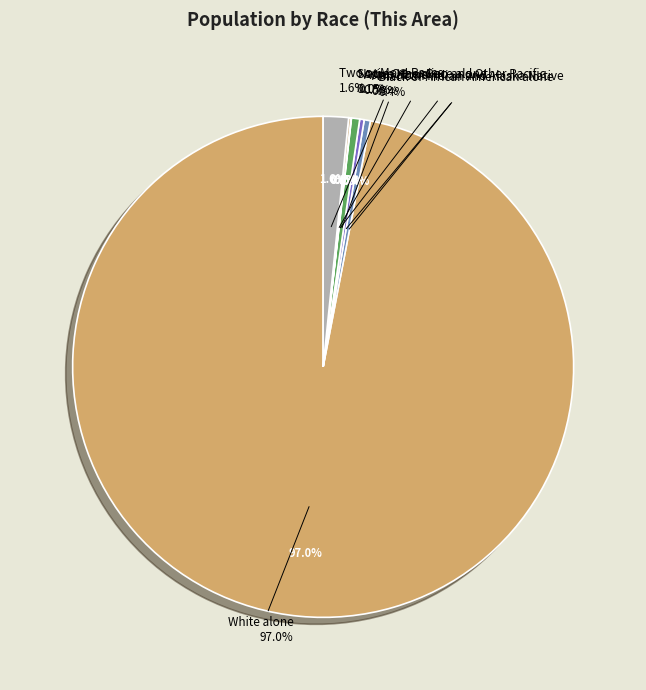

What is the change in value from American Indian and Alaska Native to Native Hawaiian and Other Pacific?

-45